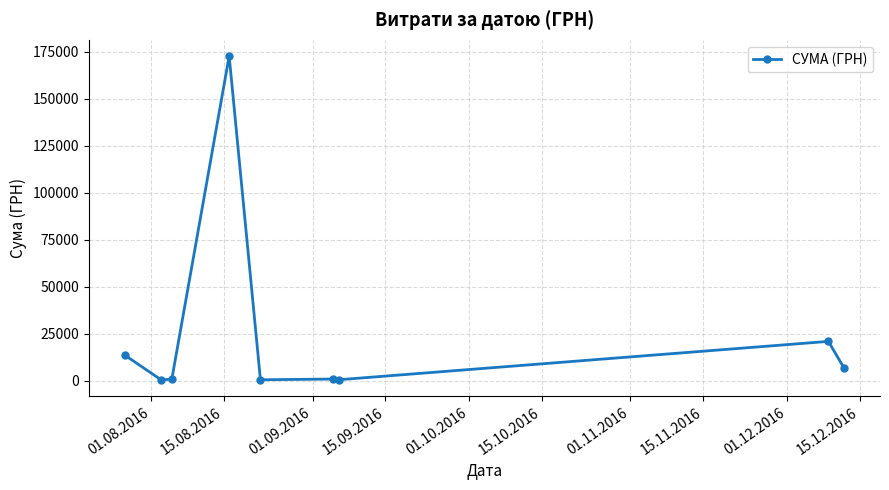

True or false: there are more than 0 points higher than both neighbors.

True